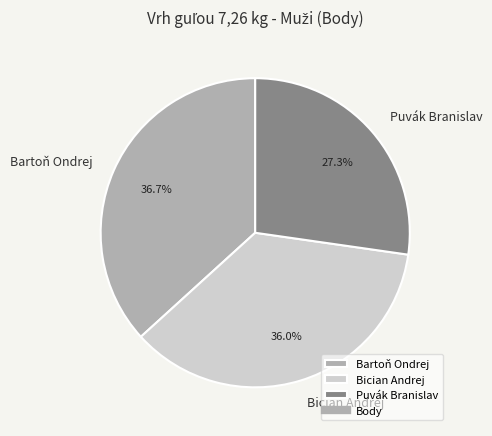

Is there a majority slice in this chart?

No